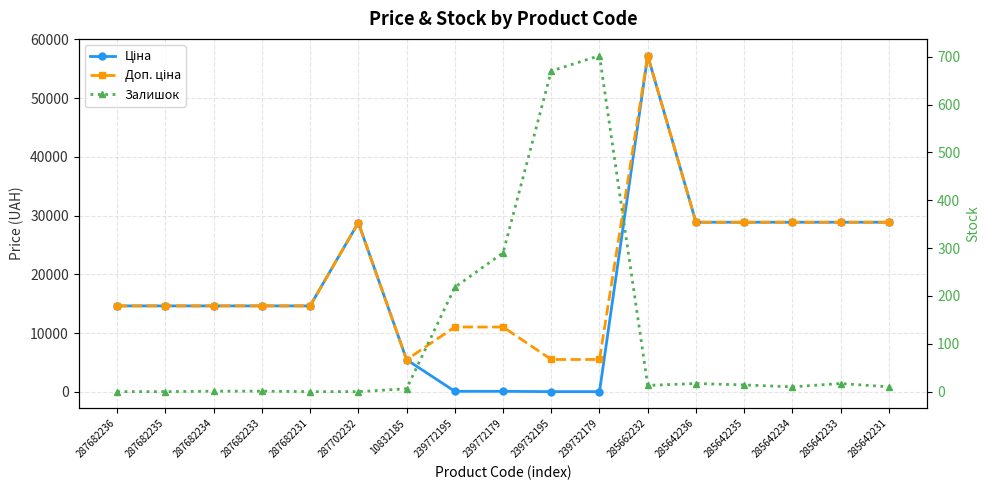

What are all the series names shown in the legend?

Ціна, Доп. ціна, Залишок